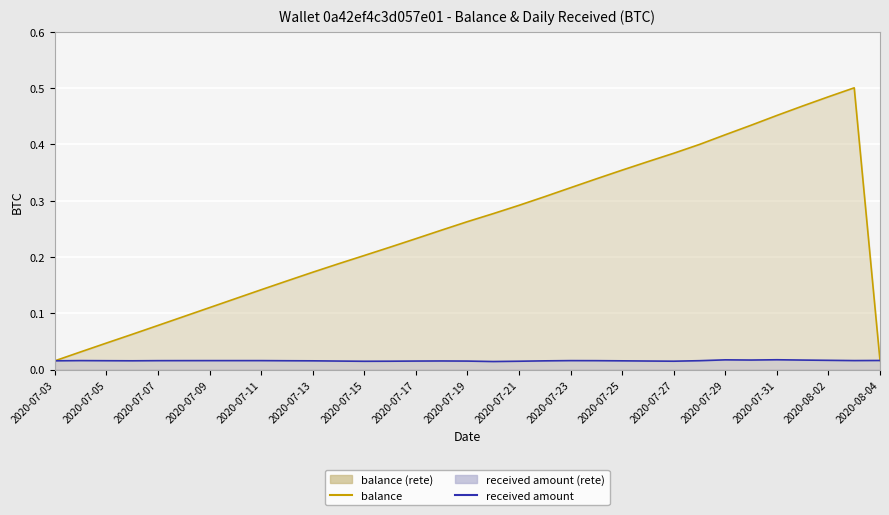

Which series has the largest total across all categories?

balance (line)